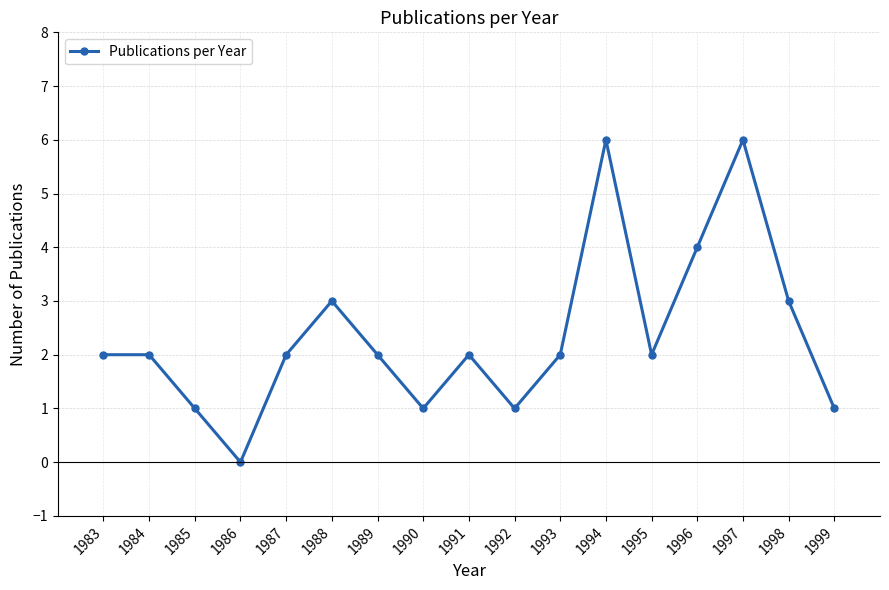

Reading left to right, transcribe all the data shown in this chart.

2	2	1	0	2	3	2	1	2	1	2	6	2	4	6	3	1